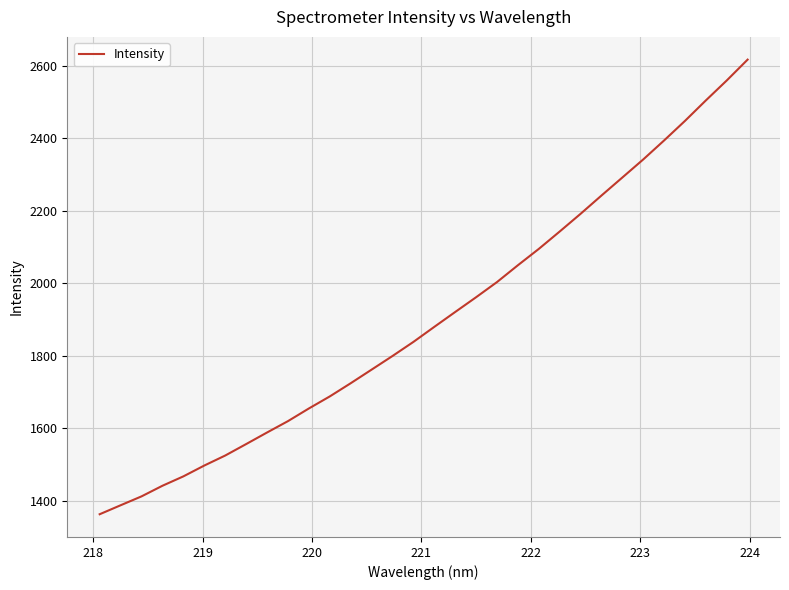

How many lines are shown in the chart?

1